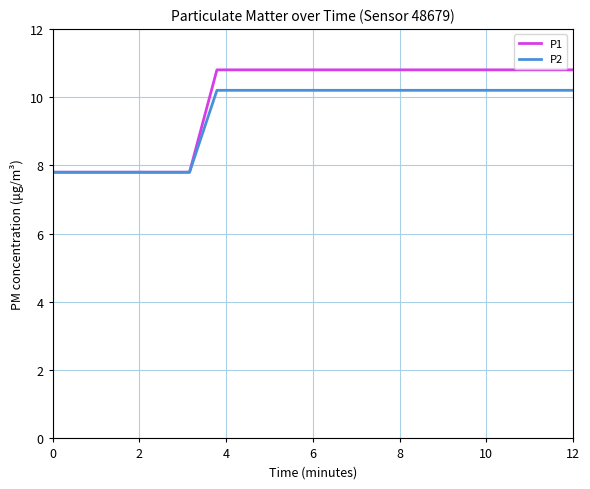

Which series has the largest range (max minus min)?

P1